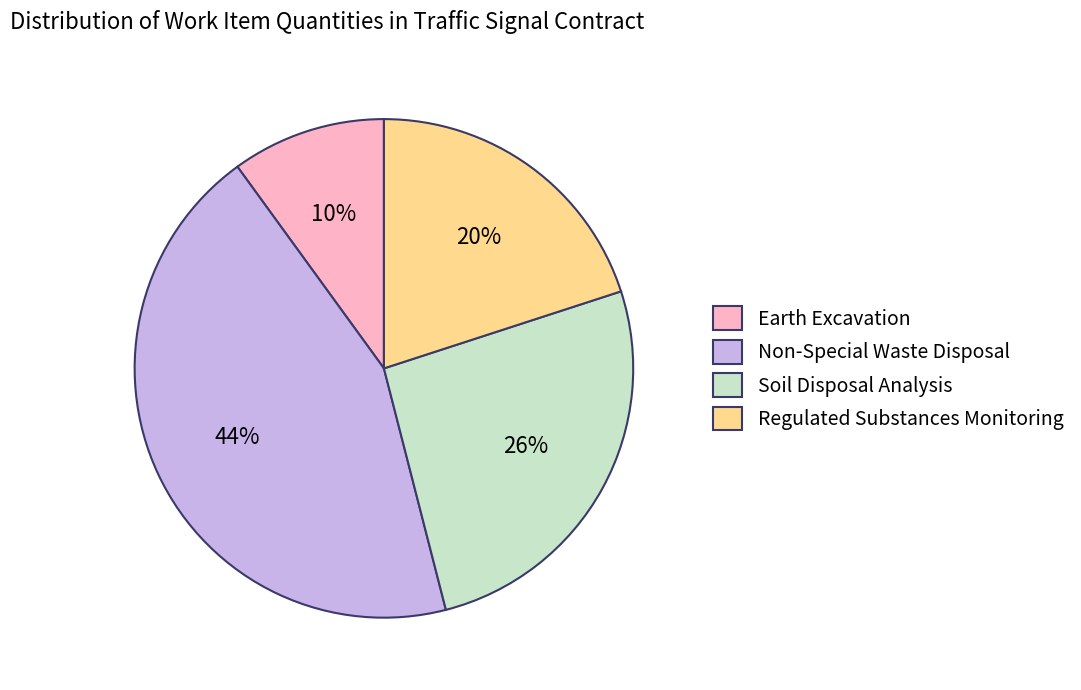

Rank the categories by value from highest to lowest.

Non-Special Waste Disposal, Soil Disposal Analysis, Regulated Substances Monitoring, Earth Excavation